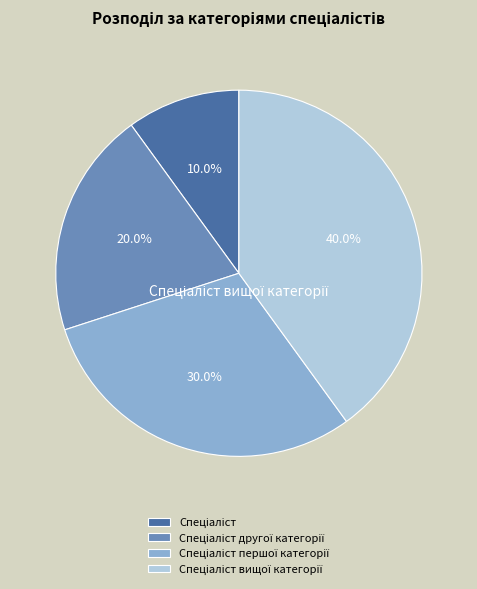

Is there a majority slice in this chart?

No